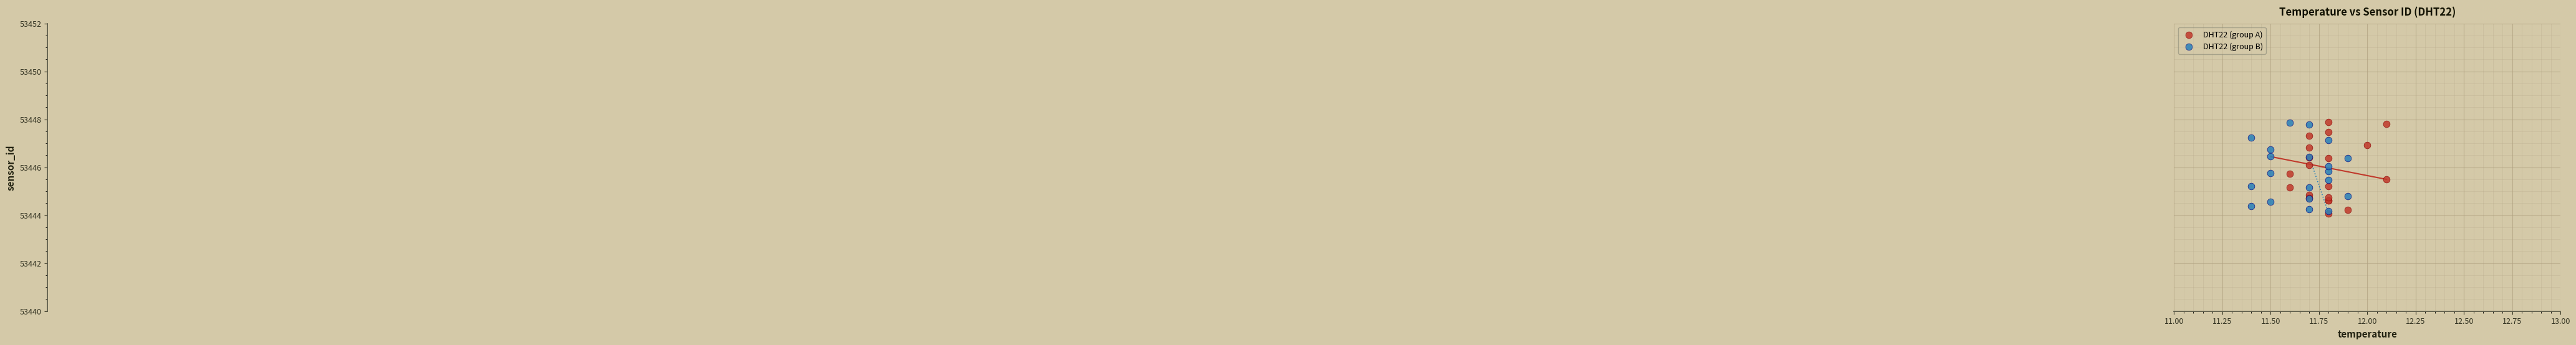

What are all the series names shown in the legend?

DHT22 (group A), DHT22 (group B)